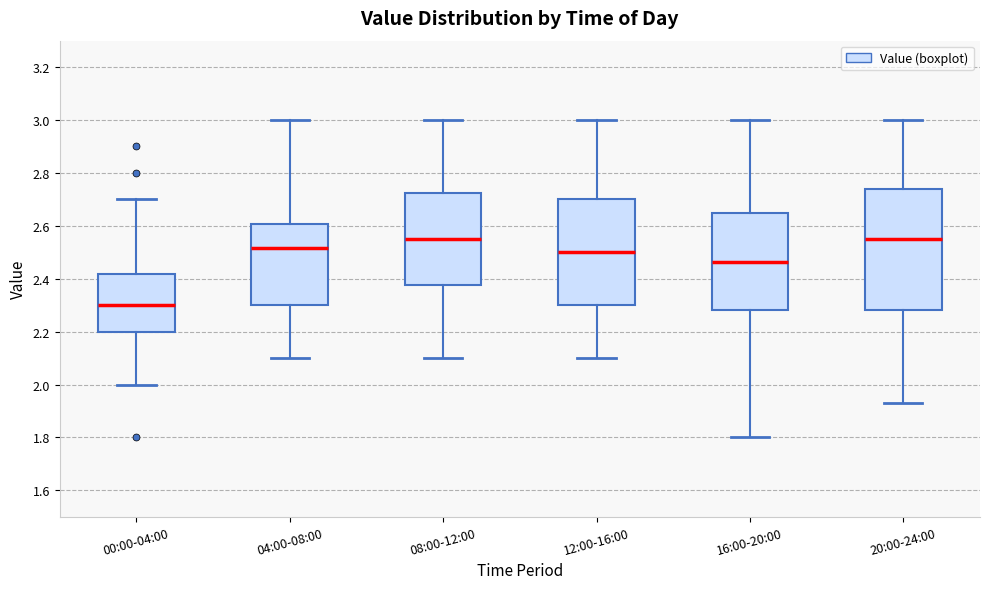

Reading left to right, read every box against the y-axis: the position of its median line, the range the box covers, and the ends of its whiskers. The values are not printed on the chart, so give them approximately, as read against the axis.

00:00-04:00: median 2.30, box 2.20 to 2.42, whiskers 2.00 to 2.70
04:00-08:00: median 2.52, box 2.30 to 2.60, whiskers 2.10 to 3.00
08:00-12:00: median 2.56, box 2.38 to 2.72, whiskers 2.10 to 3.00
12:00-16:00: median 2.50, box 2.30 to 2.70, whiskers 2.10 to 3.00
16:00-20:00: median 2.46, box 2.28 to 2.64, whiskers 1.80 to 3.00
20:00-24:00: median 2.56, box 2.28 to 2.74, whiskers 1.94 to 3.00